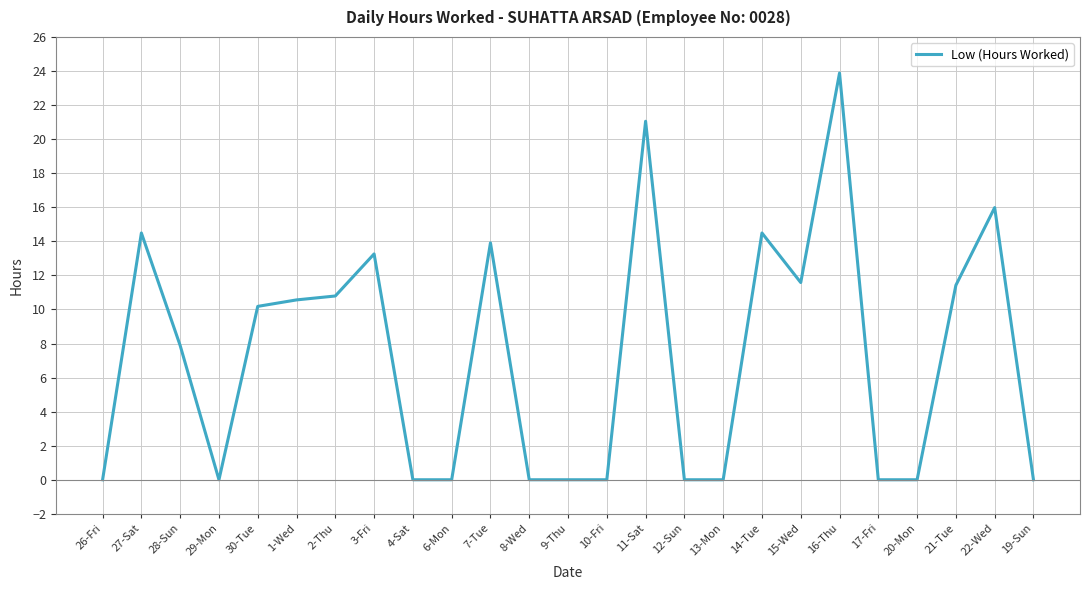

What position from the left is 11-Sat?

15